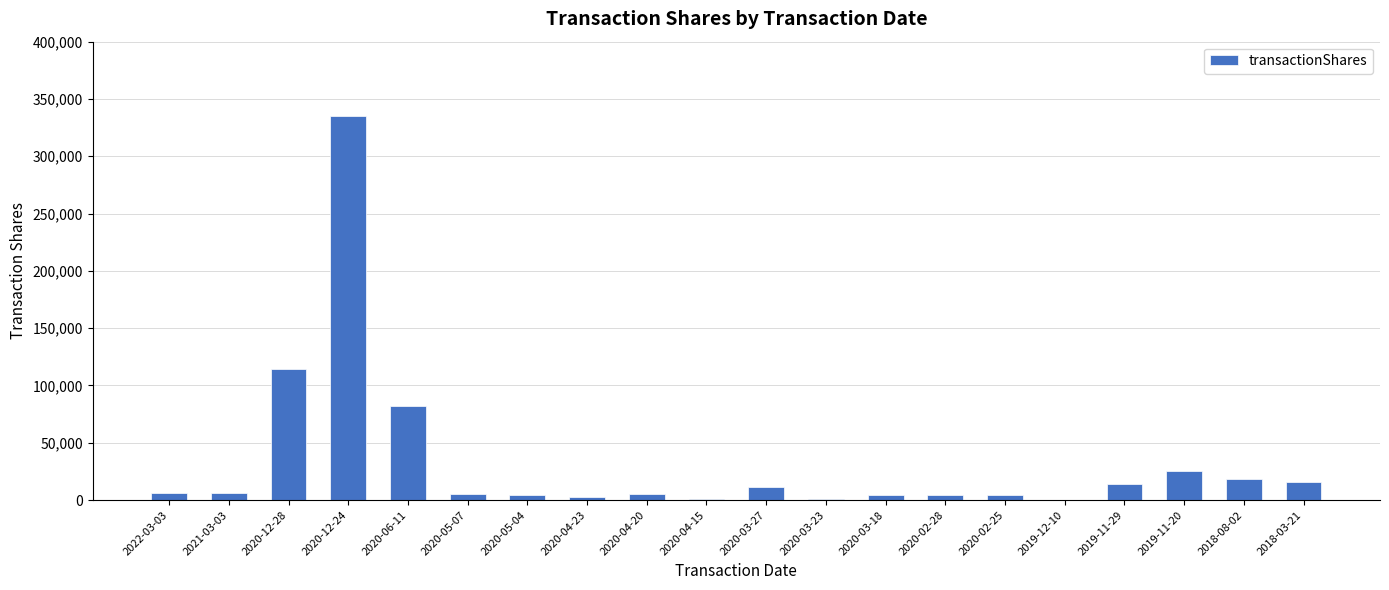

True or false: the data shows 18000 at 2018-08-02.

True